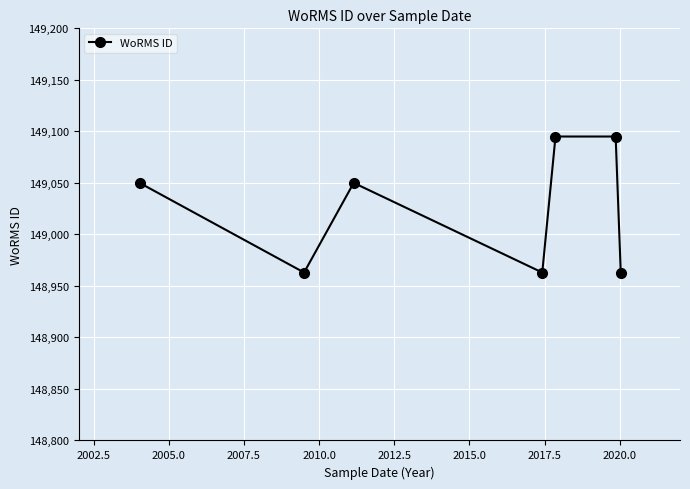

What is the value of the 5th point from the left?

149095